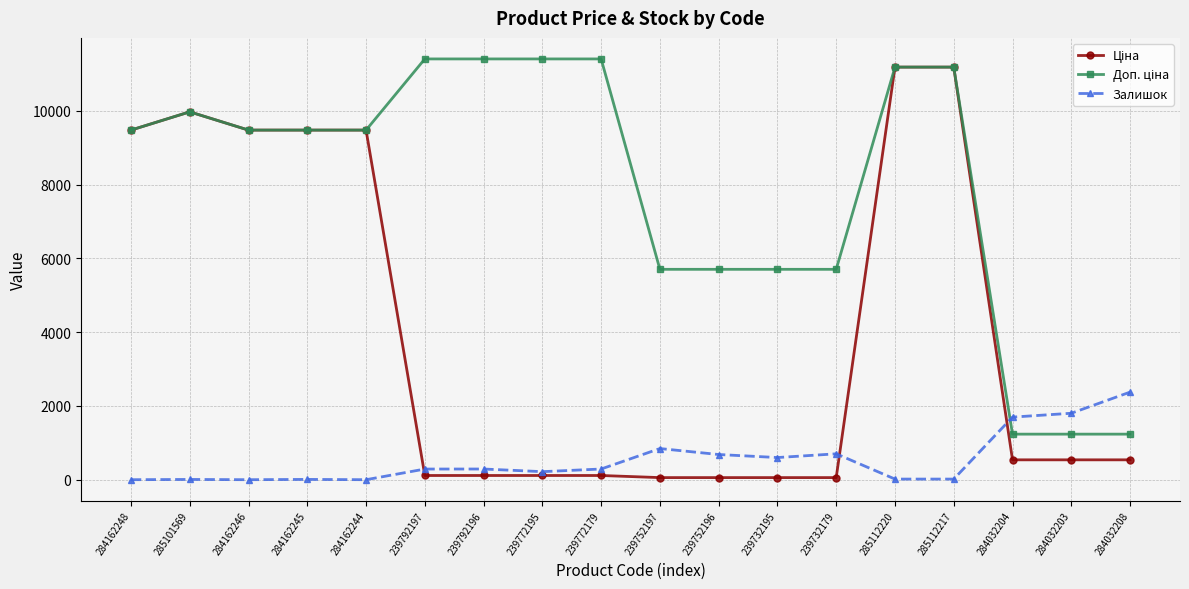

What is the highest value of the Залишок series?

2375.0